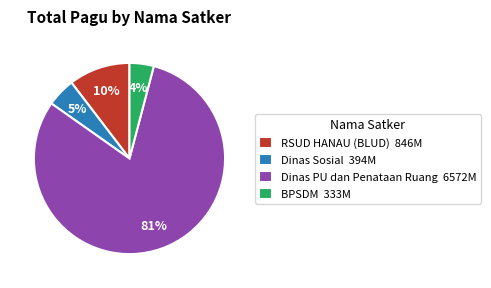

Between BPSDM 333M and Dinas Sosial 394M, which is larger?

Dinas Sosial 394M